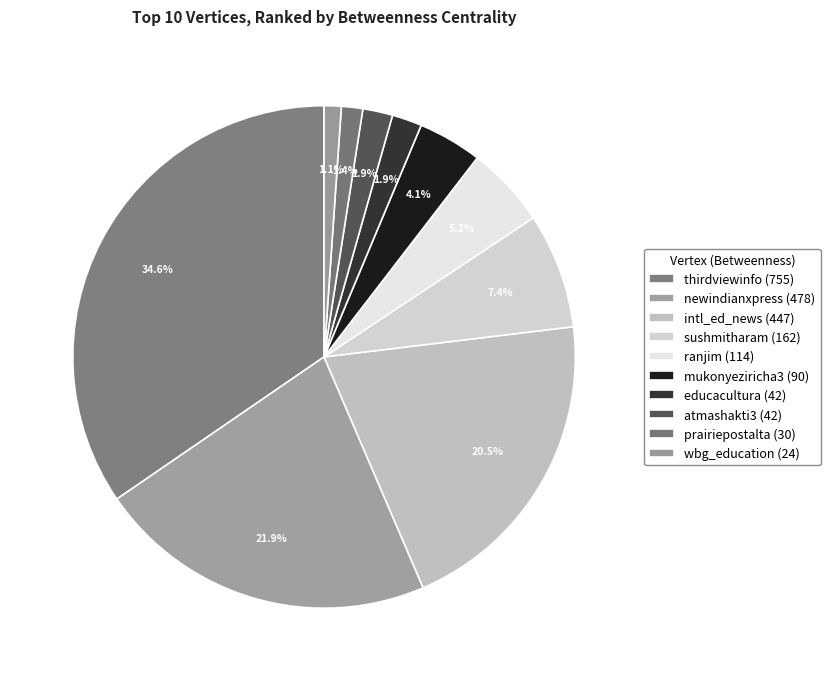

The thirdviewinfo slice represents 35% of the pie. True or false?

True